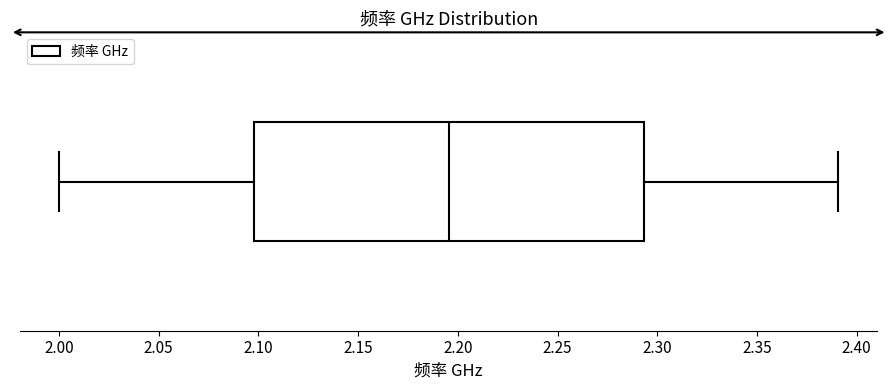

Where is the right edge of the box on the x-axis? The values are not printed on the chart, so give them approximately, as read against the axis.

2.295